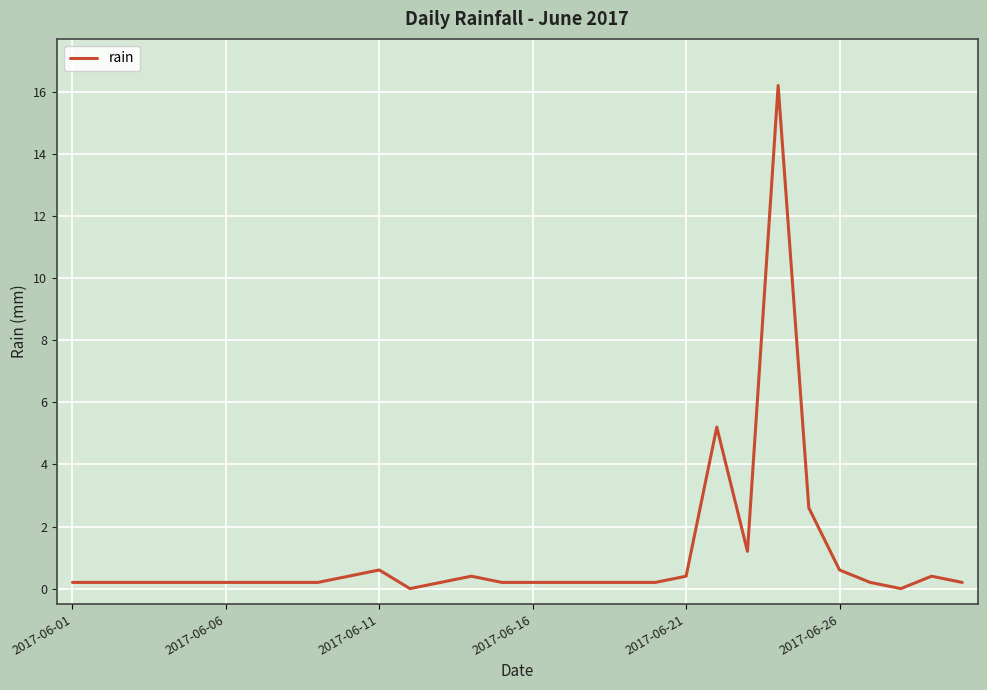

What is the difference between the maximum and minimum values?

16.2